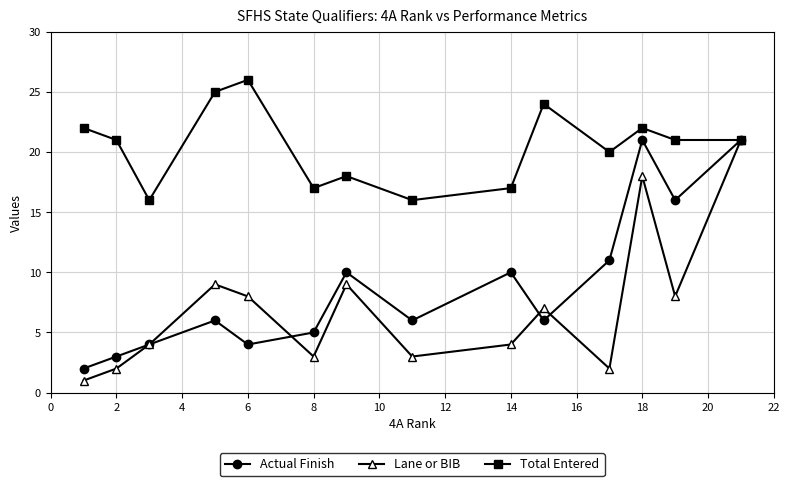

What is the difference between the maximum and minimum values in the Lane or BIB series?

20